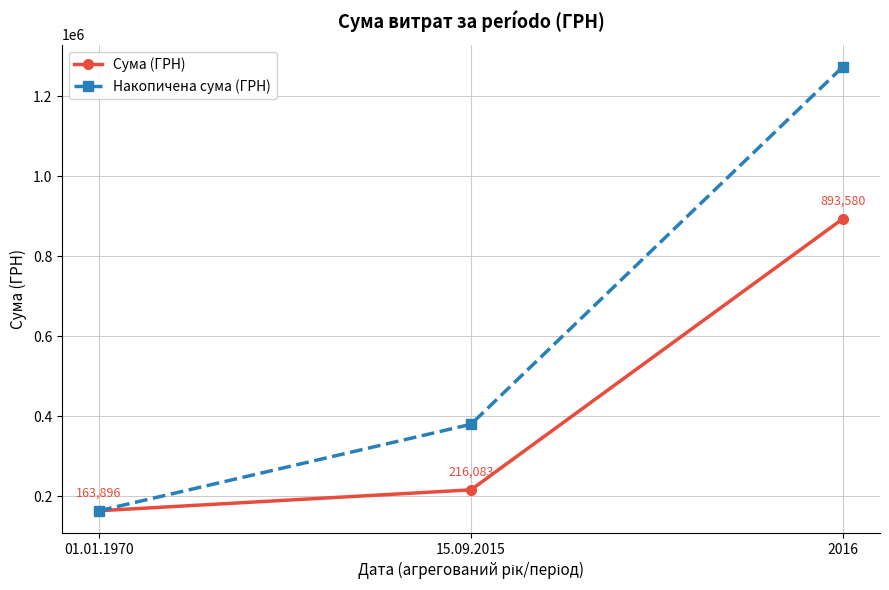

List the labels in order of Сума (ГРН) value, largest first.

2016, 15.09.2015, 01.01.1970